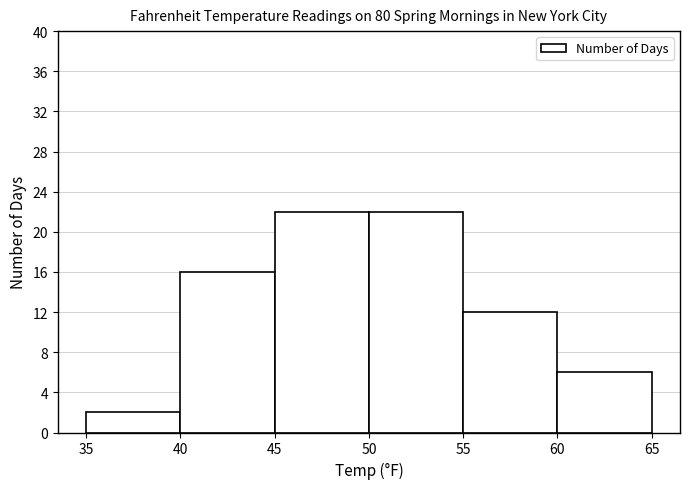

Reading left to right, transcribe this chart: for each bar, give the range it covers on the x-axis and its height. The values are not printed on the chart, so give them approximately, as read against the axis.

35 to 40: 2
40 to 45: 16
45 to 50: 22
50 to 55: 22
55 to 60: 12
60 to 65: 6